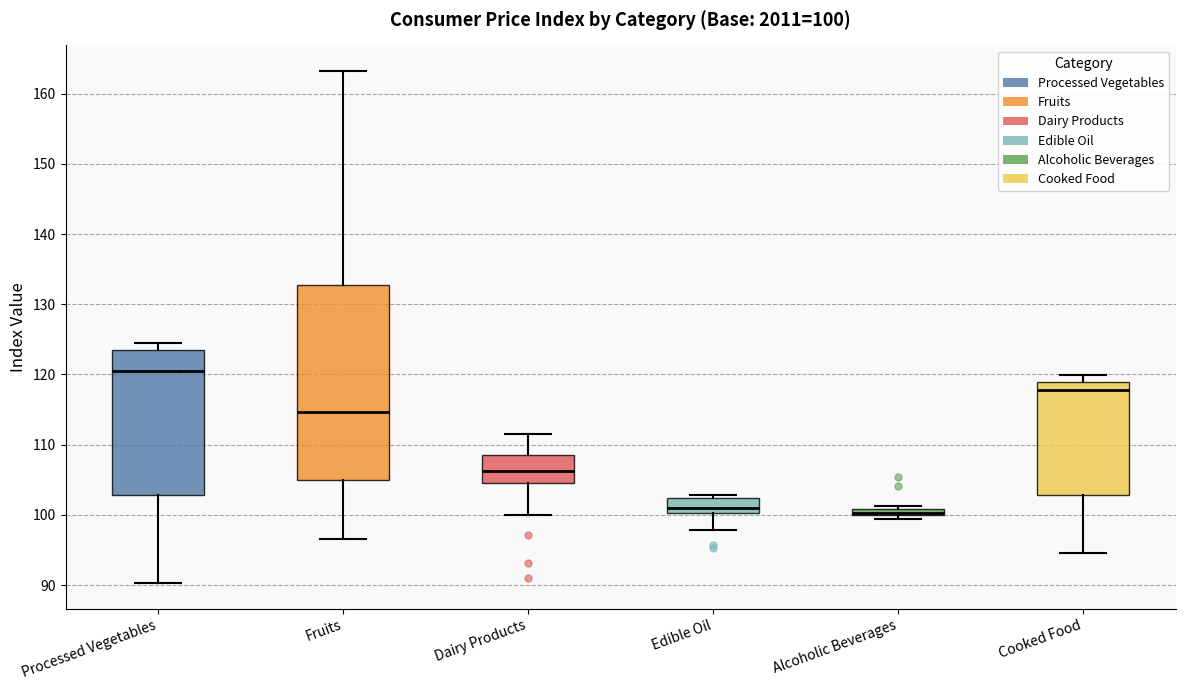

Which box is the tallest, from its lower edge to its upper edge?

Fruits